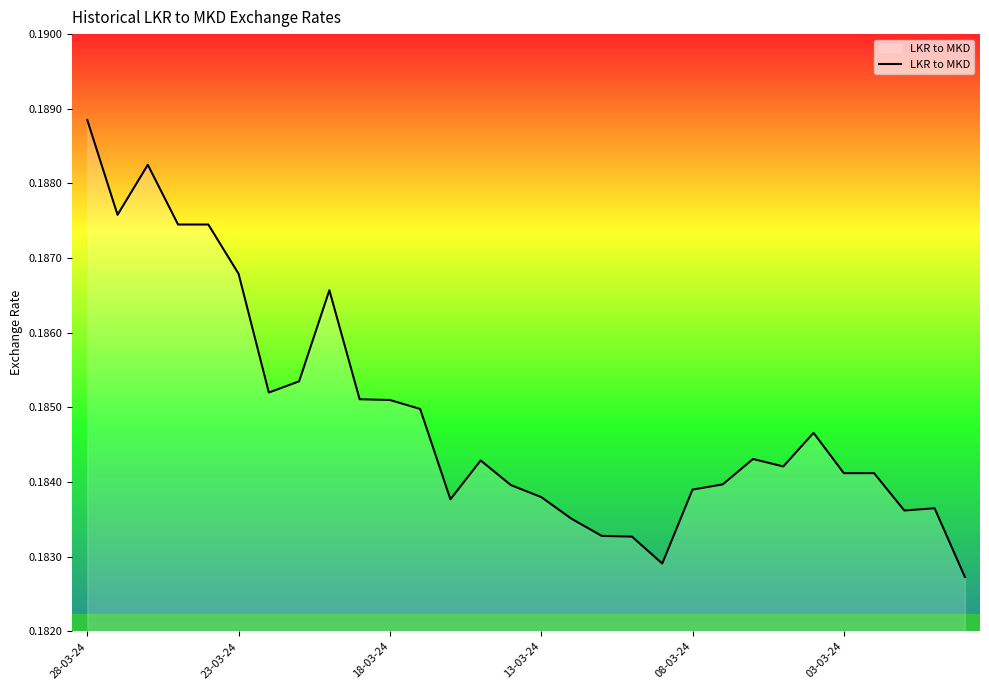

What is the sum of all values?

5.5